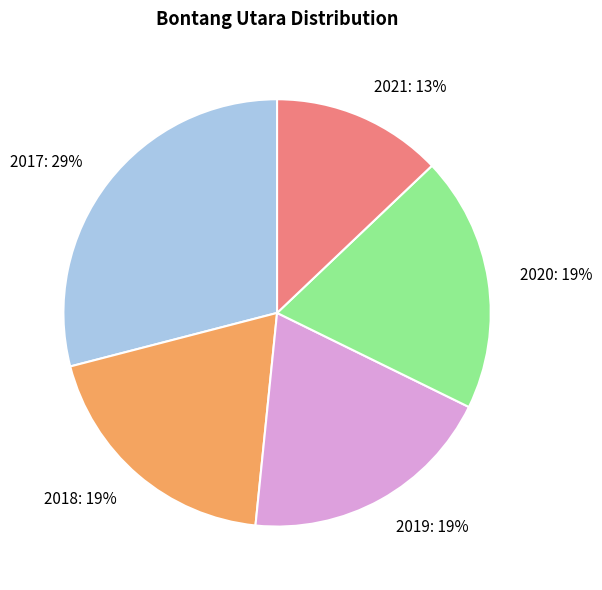

Between 2019 and 2017, which is larger?

2017